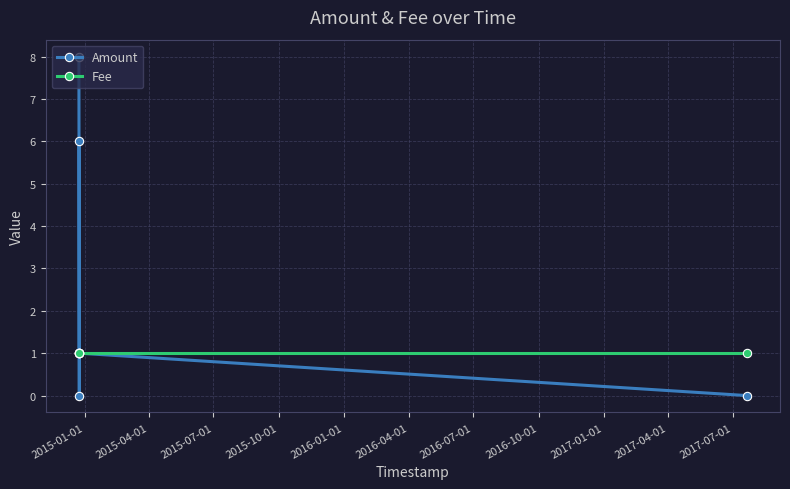

True or false: Amount and Fee intersect in this chart.

True